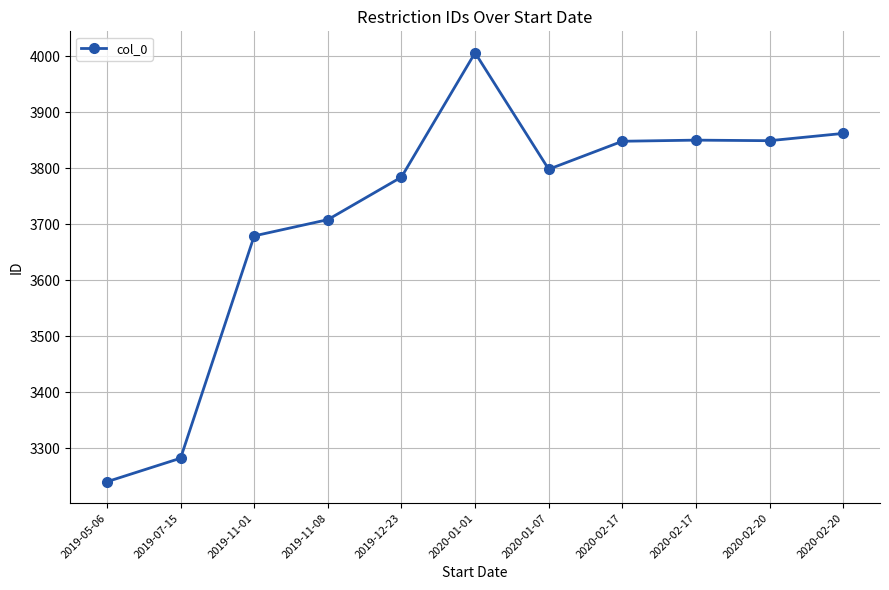

Count the number of categories in the chart.

11